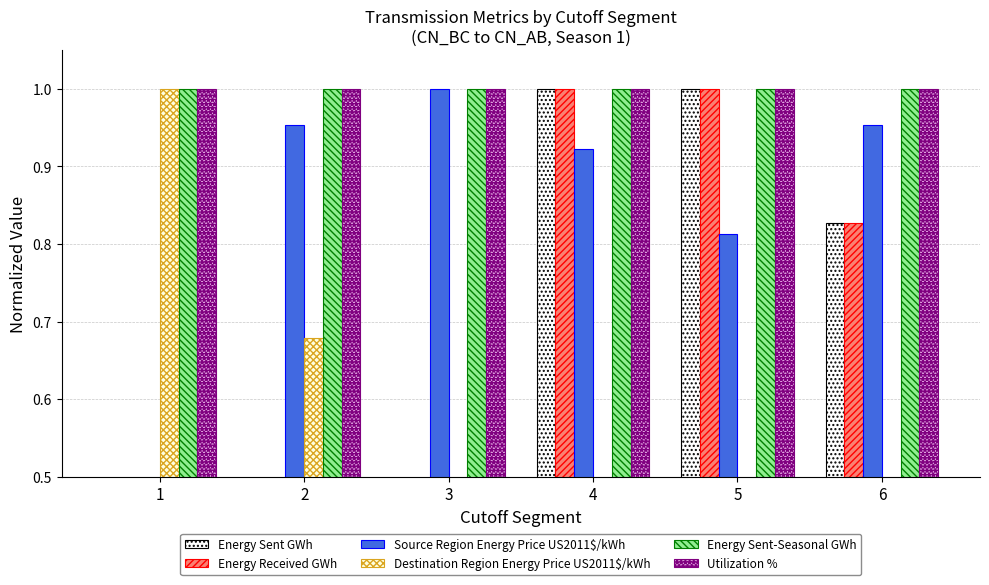

Reading left to right, list all the values displayed in this chart.

Energy Sent GWh: 1=0.0	2=0.1	3=0.3	4=1.0	5=1.0	6=0.8
Energy Received GWh: 1=0.0	2=0.1	3=0.3	4=1.0	5=1.0	6=0.8
Source Region Energy Price US2011$/kWh: 1=0.0	2=1.0	3=1.0	4=0.9	5=0.8	6=1.0
Destination Region Energy Price US2011$/kWh: 1=1.0	2=0.7	3=0.5	4=0.2	5=0.1	6=0.0
Energy Sent-Seasonal GWh: 1=1.0	2=1.0	3=1.0	4=1.0	5=1.0	6=1.0
Utilization %: 1=1.0	2=1.0	3=1.0	4=1.0	5=1.0	6=1.0